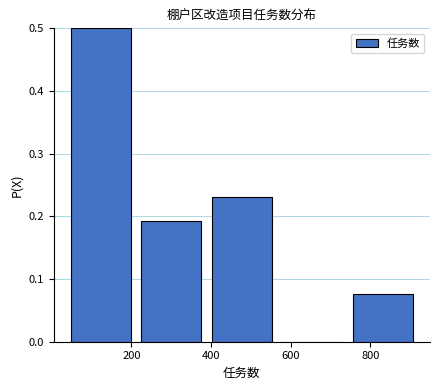

Reading left to right, transcribe this chart: for each bar, give the range it covers on the x-axis and its height. Neither the bar edges nor the heights are printed on the chart, so give them approximately, as read against the axes.

40 to 220: 0.50
220 to 380: 0.19
380 to 560: 0.23
560 to 740: 0
740 to 920: 0.08